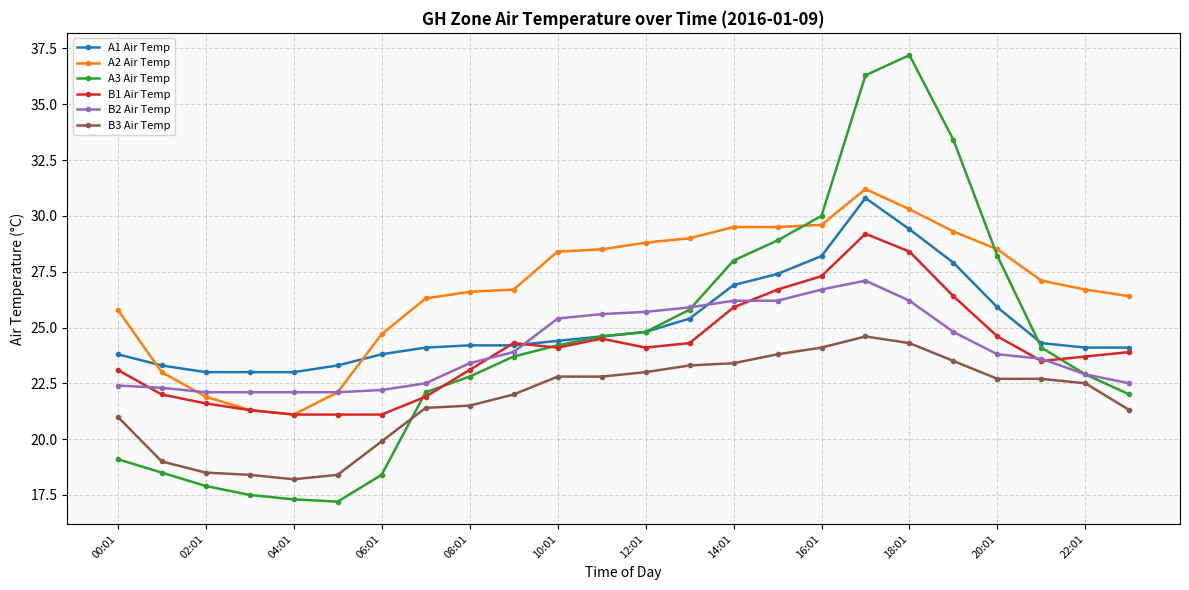

At how many categories does at least one series exceed 32?

3